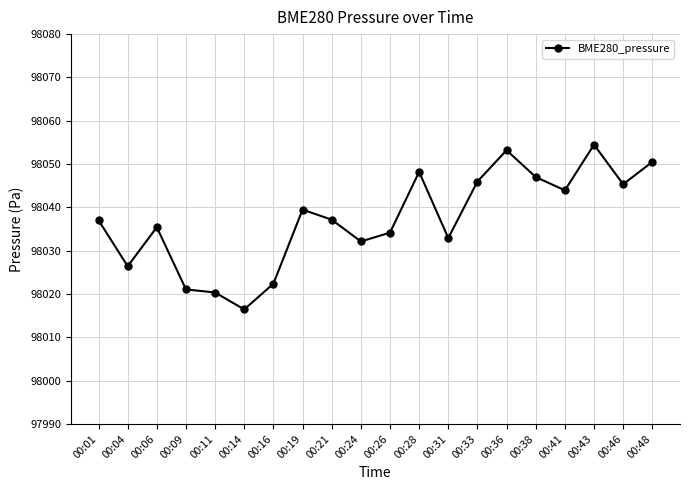

The value at 00:06 is 52917.5. True or false?

False